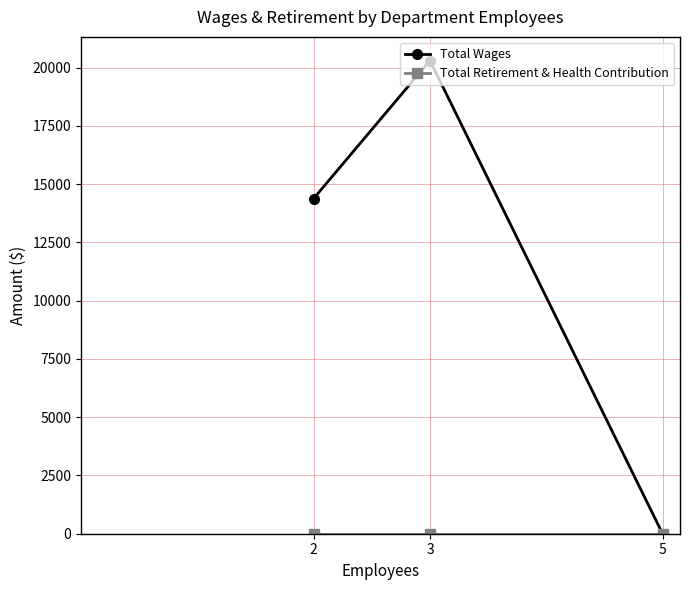

Which series changed the most between 2 and 5?

Total Wages